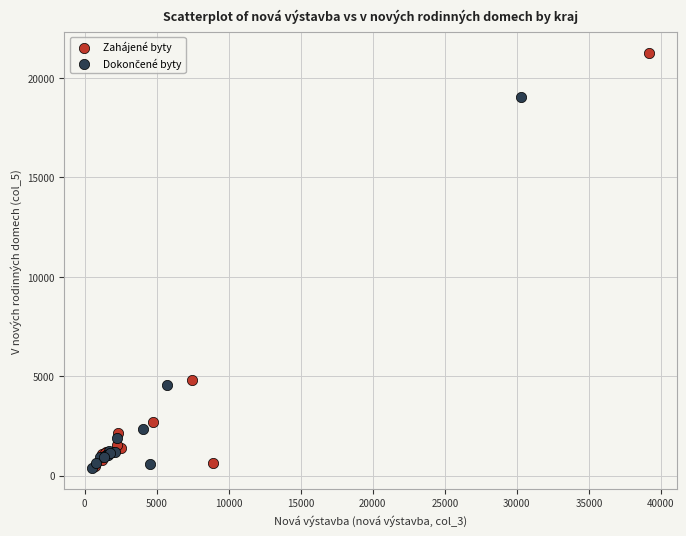

Which series has the largest Y range (max minus min)?

Zahájené byty